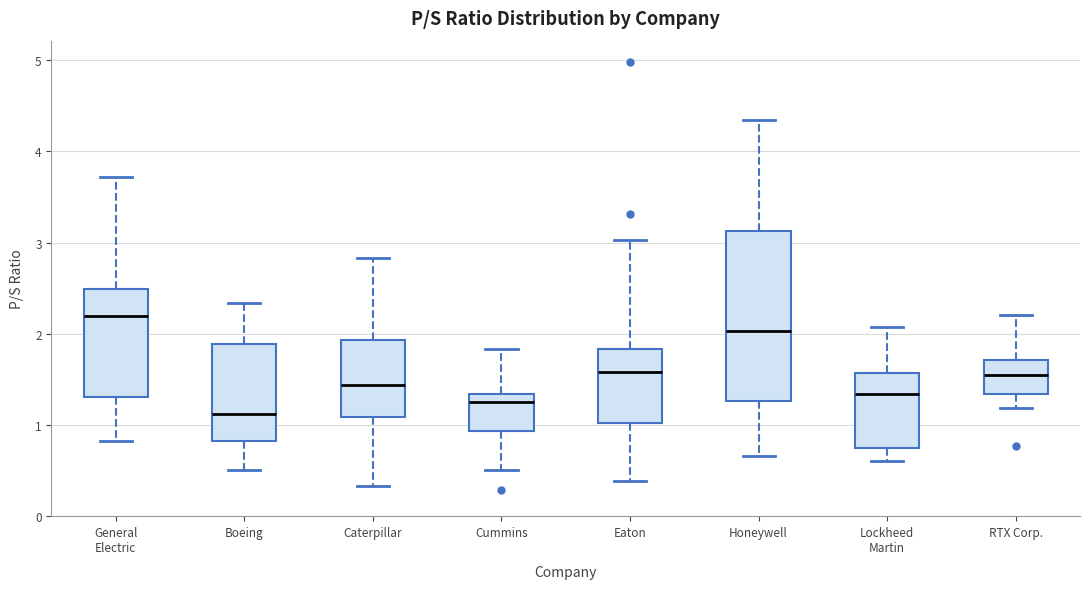

Reading left to right, read every box against the y-axis: the position of its median line, the range the box covers, and the ends of its whiskers. The values are not printed on the chart, so give them approximately, as read against the axis.

General Electric: median 2.2, box 1.3 to 2.5, whiskers 0.8 to 3.7
Boeing: median 1.1, box 0.8 to 1.9, whiskers 0.5 to 2.3
Caterpillar: median 1.4, box 1.1 to 1.9, whiskers 0.3 to 2.8
Cummins: median 1.3 (just below the box's upper edge), box 0.9 to 1.3, whiskers 0.5 to 1.8
Eaton: median 1.6, box 1.0 to 1.8, whiskers 0.4 to 3.0
Honeywell: median 2.0, box 1.3 to 3.1, whiskers 0.7 to 4.3
Lockheed Martin: median 1.3, box 0.8 to 1.6, whiskers 0.6 to 2.1
RTX Corp.: median 1.6, box 1.3 to 1.7, whiskers 1.2 to 2.2